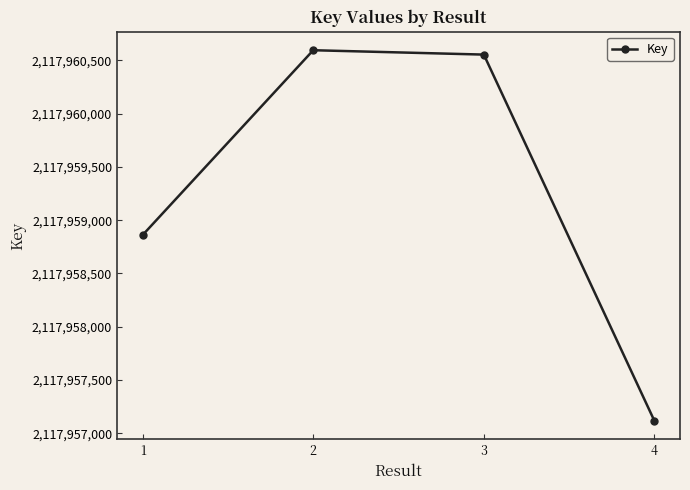

Reading left to right, transcribe all the data shown in this chart.

1=2117958861	2=2117960596	3=2117960555	4=2117957116